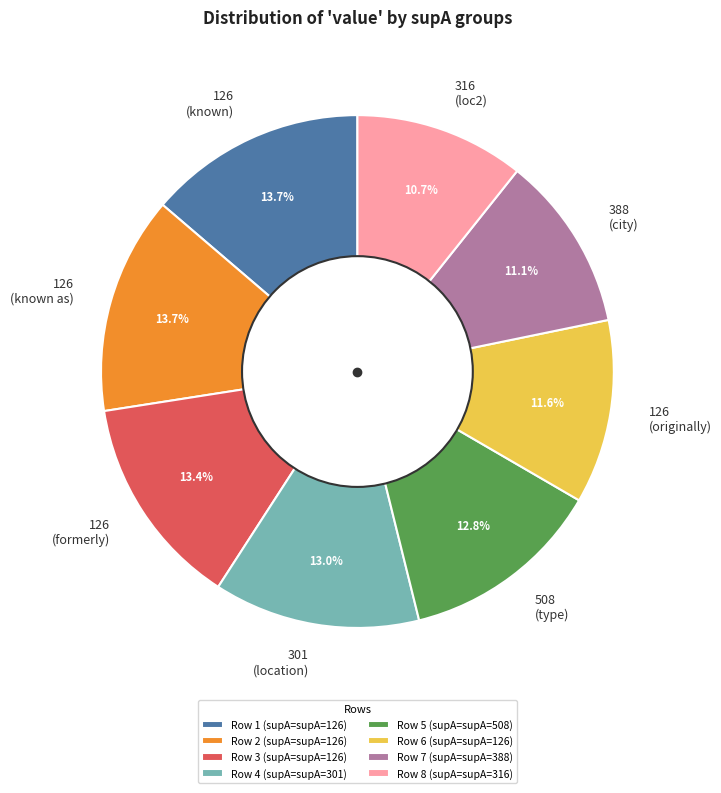

Does any single category account for the majority?

No